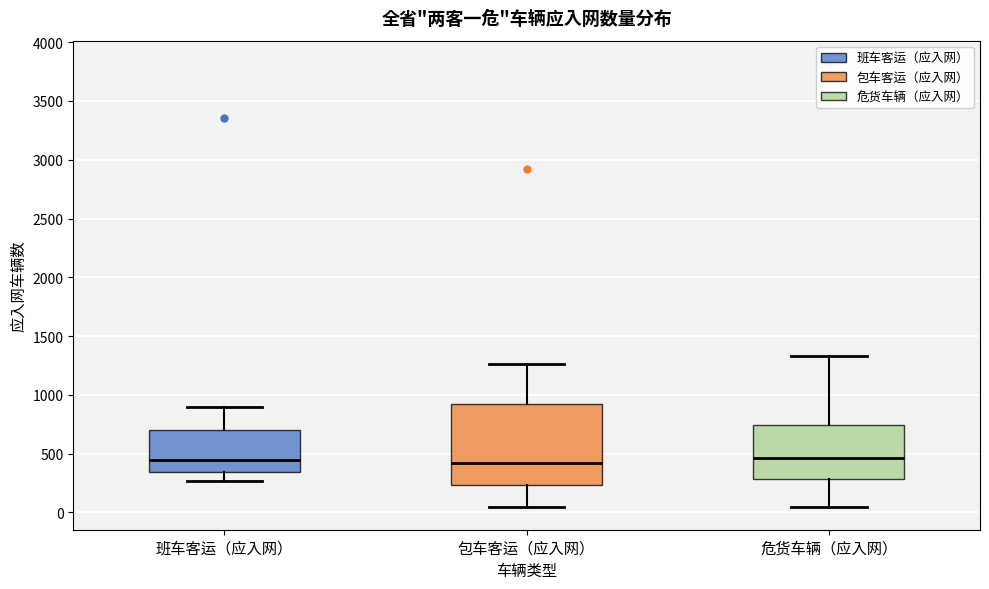

Comparing the boxes themselves (not the whiskers), which one is the tallest?

包车客运（应入网）